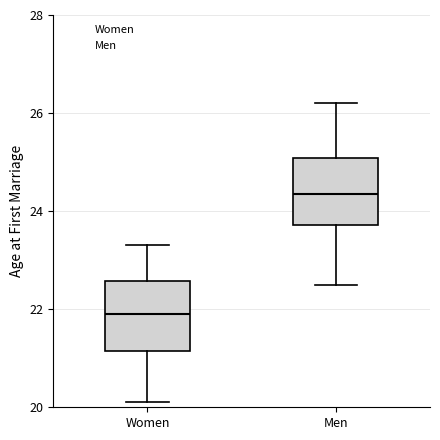

Which box's median line is the lowest?

Women